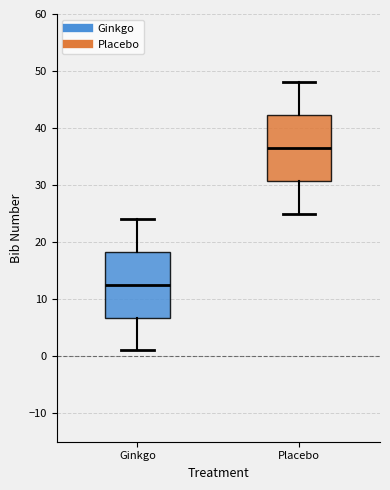

Which box's median line is the highest?

Placebo